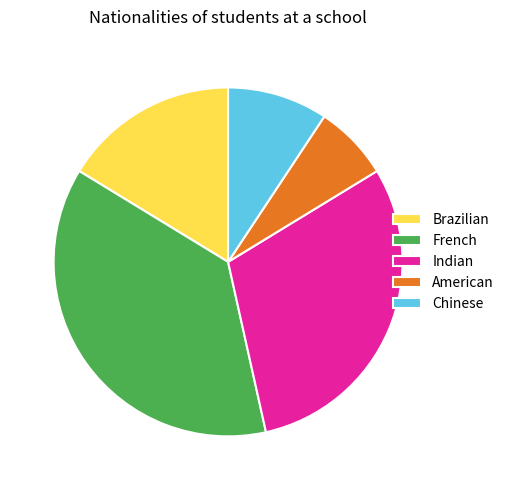

How many slices are in this pie chart?

5